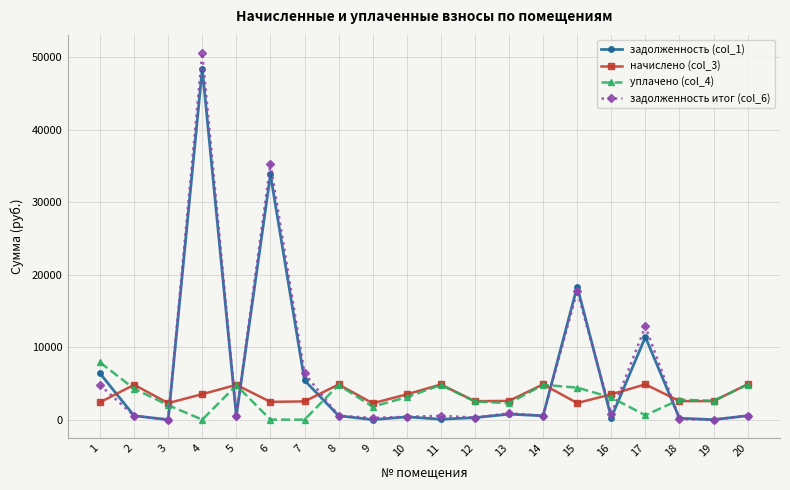

Which series changed the most between 4 and 7?

задолженность итог (col_6)